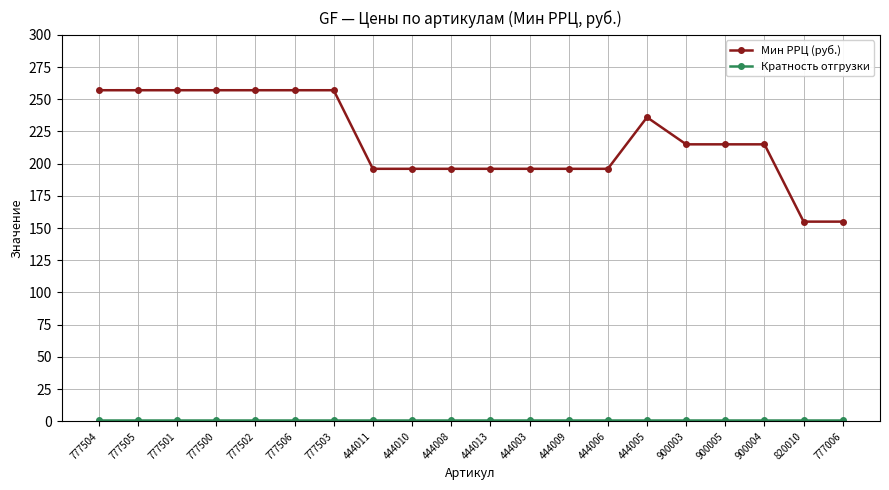

Which series has the widest spread of values?

Мин РРЦ (руб.)